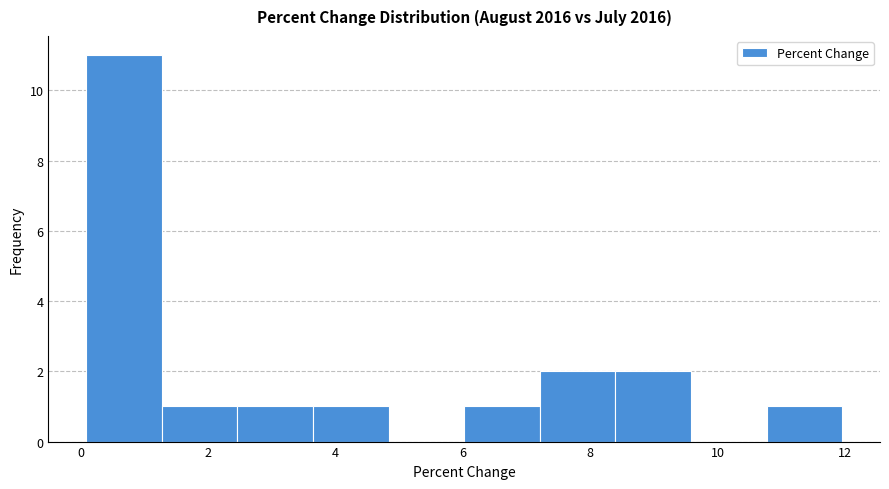

Reading left to right, list every bar in this chart as the range it spans on the x-axis followed by its height. Neither the bar edges nor the heights are printed on the chart, so give them approximately, as read against the axes.

0.0 to 1.2: 11
1.2 to 2.4: 1
2.4 to 3.6: 1
3.6 to 4.8: 1
4.8 to 6.0: 0
6.0 to 7.2: 1
7.2 to 8.4: 2
8.4 to 9.6: 2
9.6 to 10.8: 0
10.8 to 12.0: 1